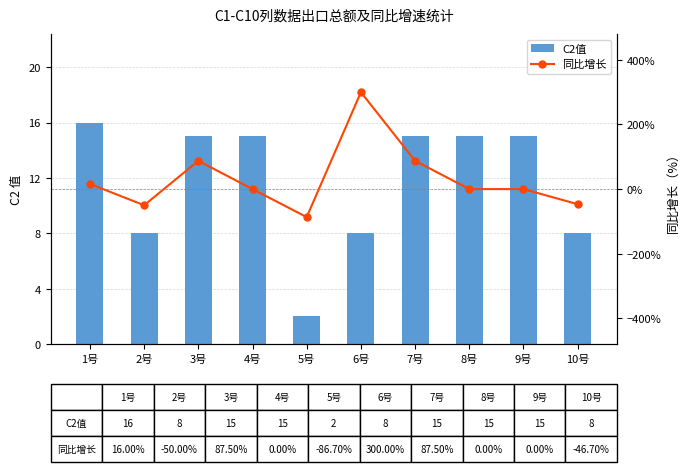

At 10号, list the series in order from largest to smallest.

C2值, 同比增长